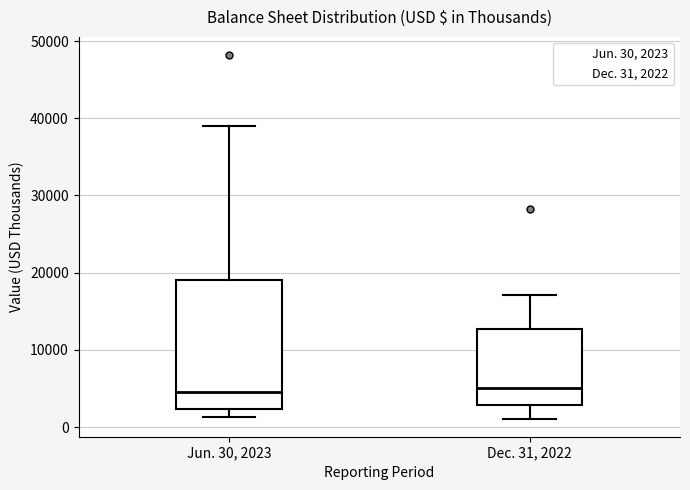

Reading left to right, transcribe this box plot: for each box, give where its median line is, the range the box spans, and where its two whiskers end, as read against the y-axis. The values are not printed on the chart, so give them approximately, as read against the axis.

Jun. 30, 2023: median 5000, box 2000 to 19000, whiskers 1000 to 39000
Dec. 31, 2022: median 5000, box 3000 to 13000, whiskers 1000 to 17000